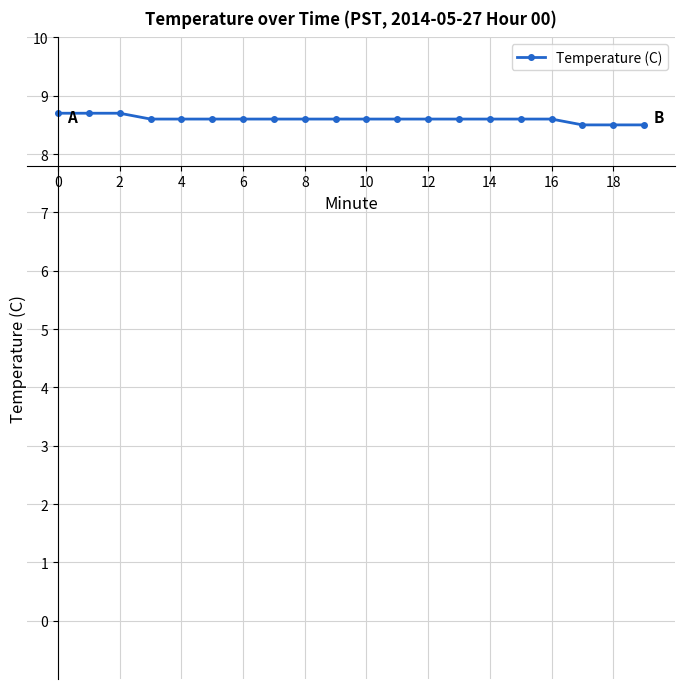

What is the average value?

8.6